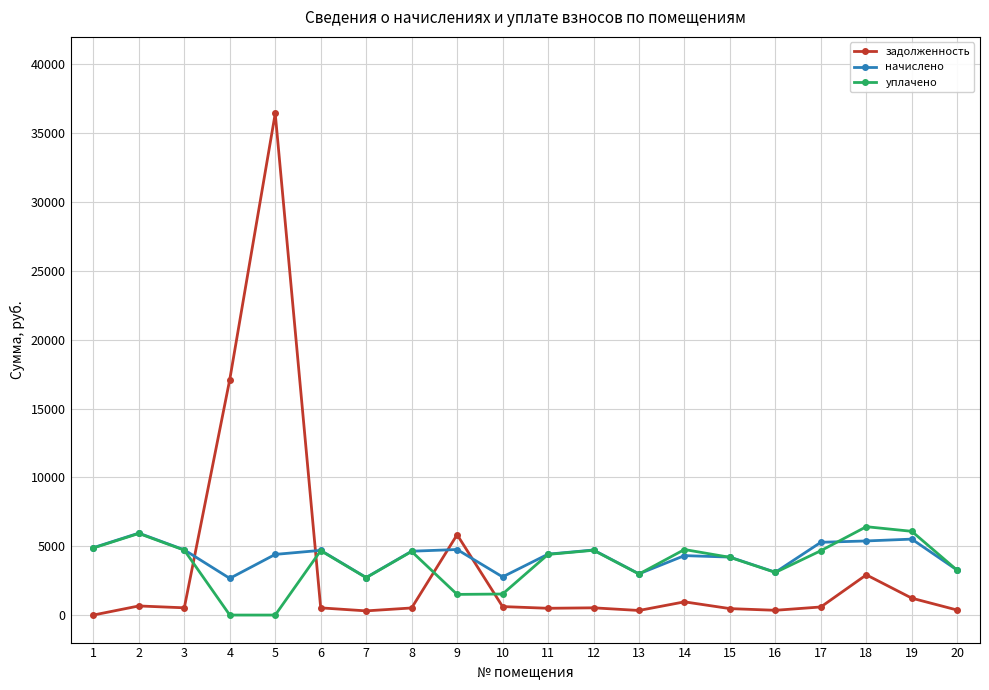

Where do уплачено and задолженность first cross each other?

3 and 4